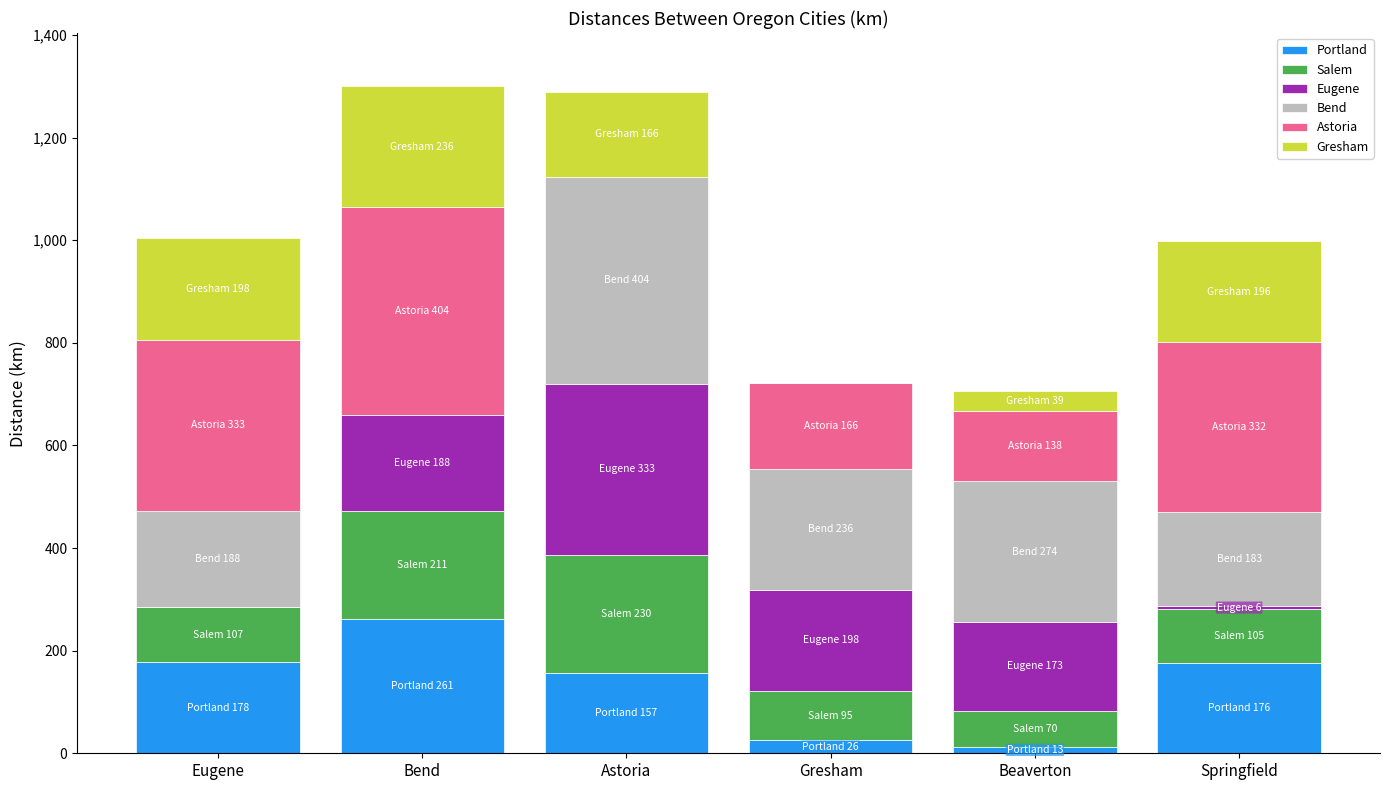

What is the total value across all series at Bend?

1300